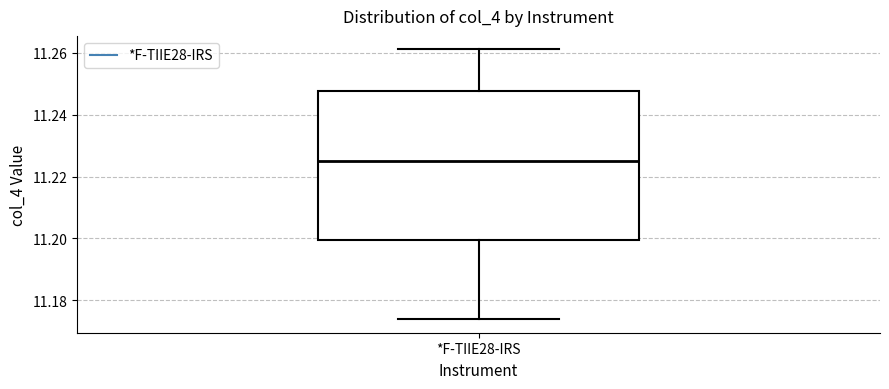

Read this box plot against the y-axis: the position of the median line, the range covered by the box, and the ends of both whiskers. The values are not printed on the chart, so give them approximately, as read against the axis.

median 11.226, box 11.200 to 11.248, whiskers 11.174 to 11.262